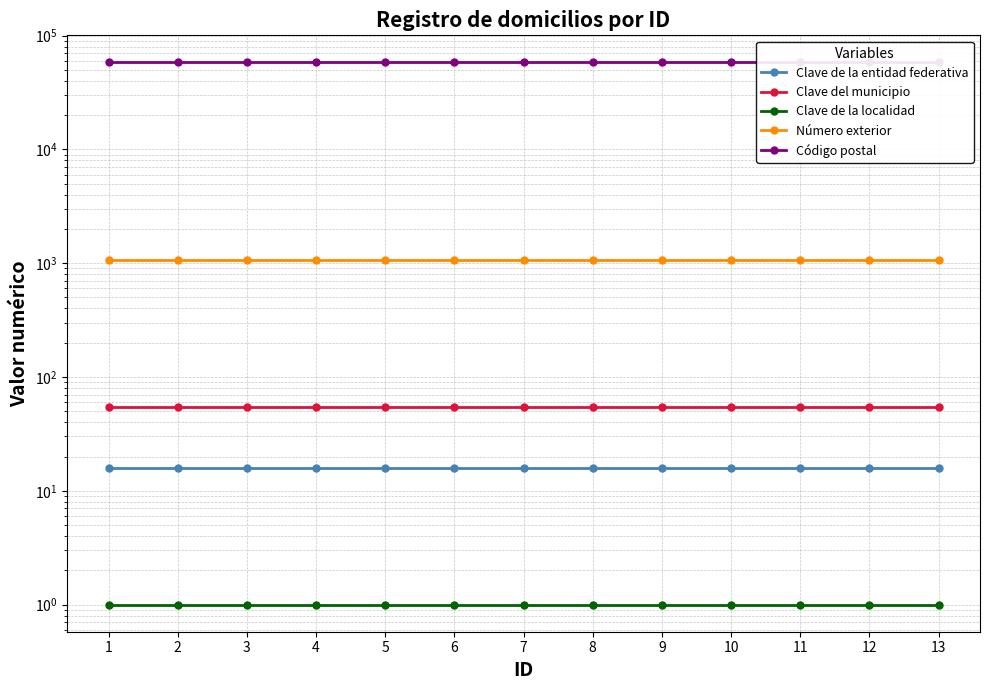

What are all the series names shown in the legend?

Clave de la entidad federativa, Clave del municipio, Clave de la localidad, Número exterior, Código postal